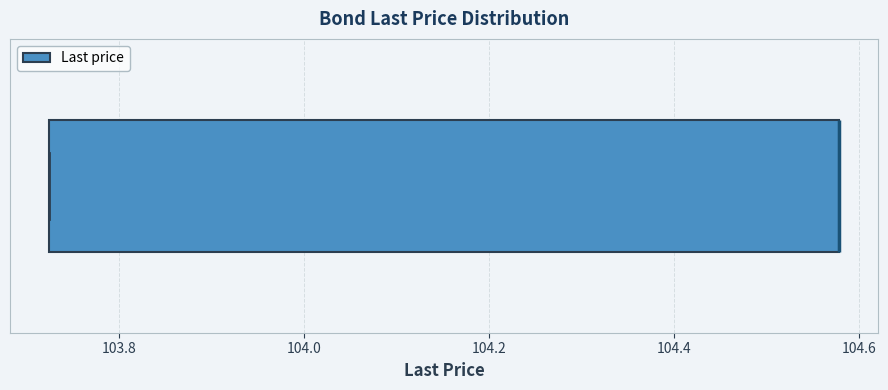

Read this box plot against the x-axis: the position of the median line, the range covered by the box, and the ends of both whiskers. The values are not printed on the chart, so give them approximately, as read against the axis.

median 104.58 (drawn on the box's right edge), box 103.72 to 104.58, whiskers 103.72 to 104.58